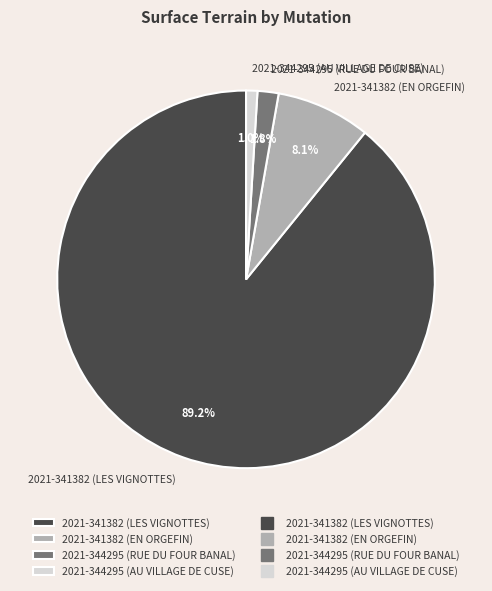

Which slice is the smallest?

2021-344295 (AU VILLAGE DE CUSE)